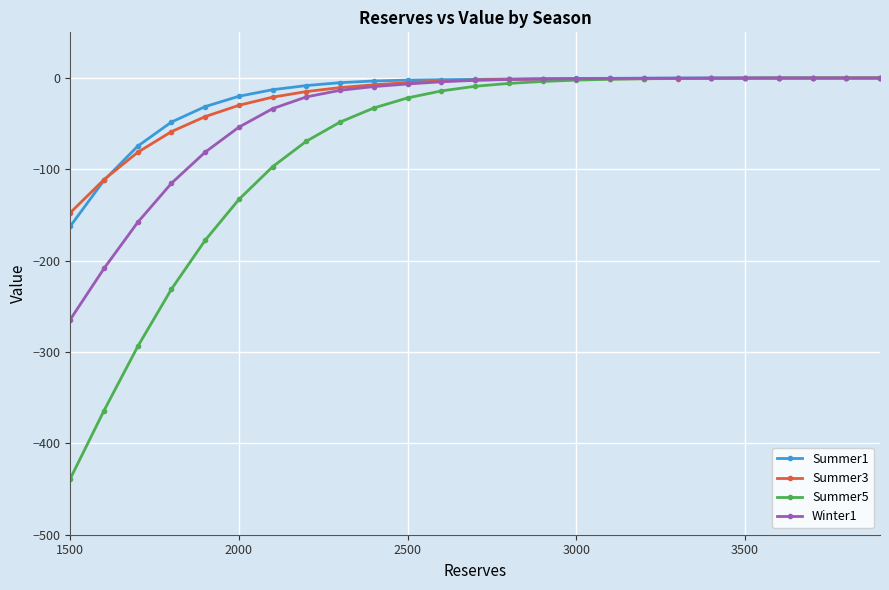

Which series has the largest range (max minus min)?

Summer5